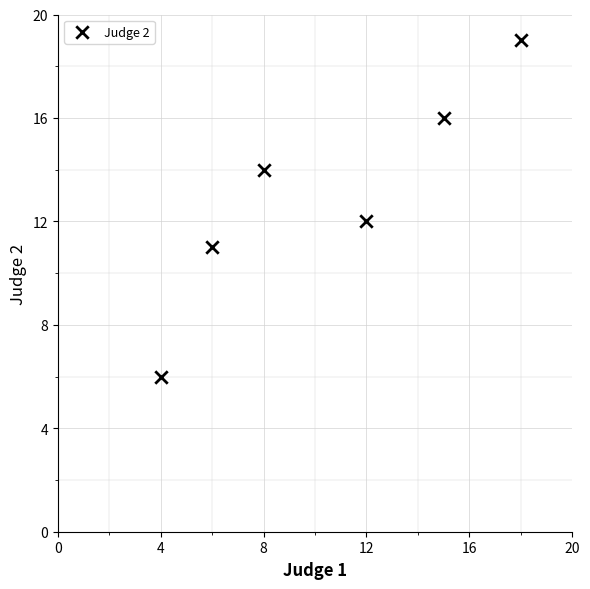

What is the average X value?

10